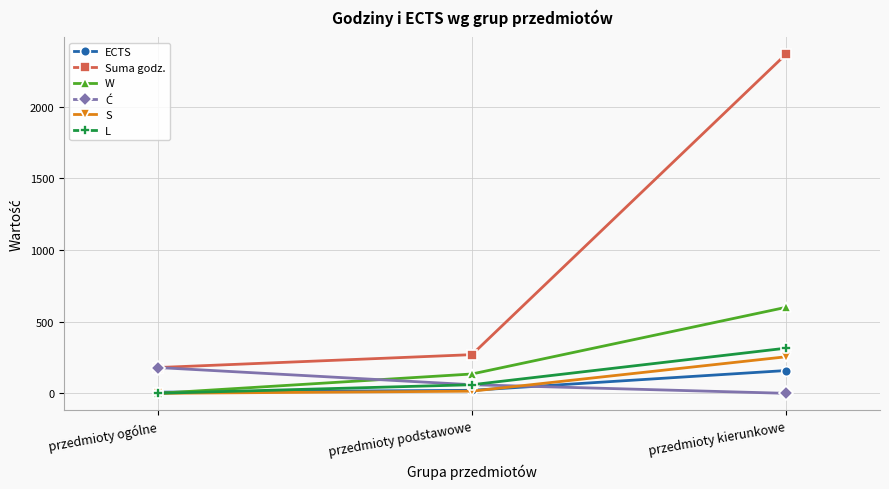

Which series has the largest total across all categories?

Suma godz.